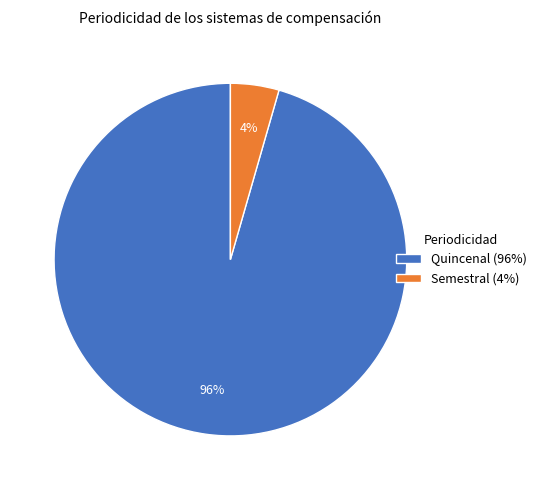

To the nearest percent, what percentage of the pie is Quincenal?

96%